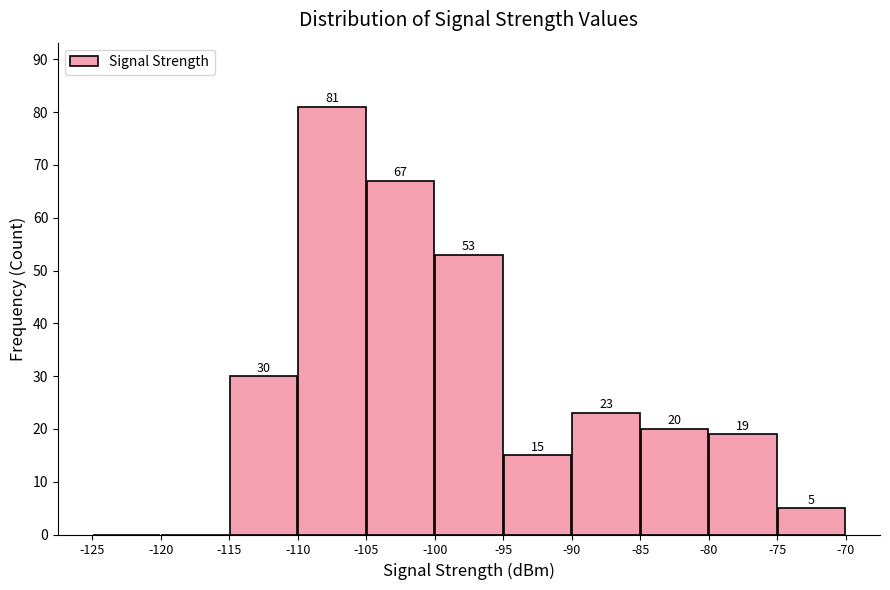

Over which range of the x-axis is the bar tallest?

-110 to -105